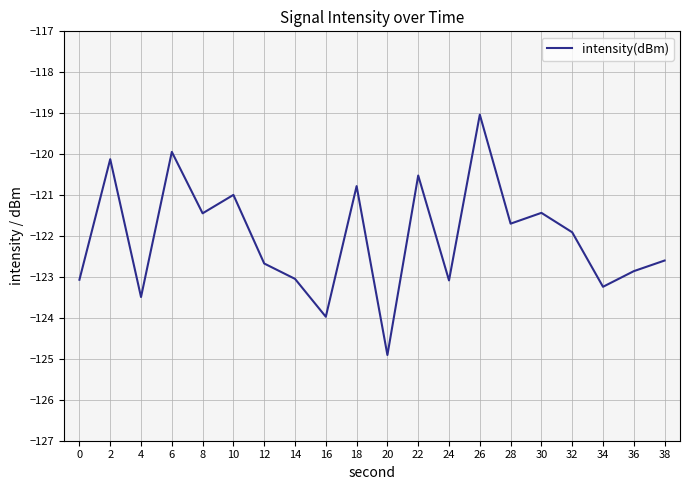

What is the change in value from 12 to 22?

+2.1